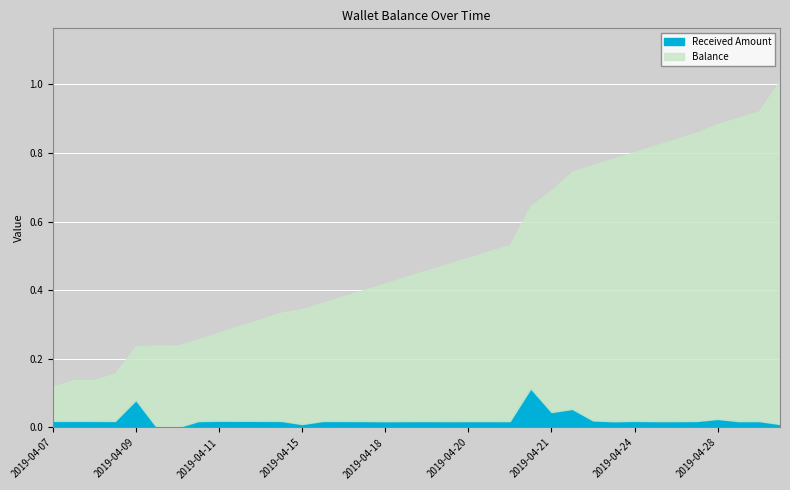

Reading left to right, transcribe all the data shown in this chart.

Balance: 2019-05-02=1.0	2019-05-01=0.9	2019-04-30=0.9	2019-04-28=0.9	2019-04-28=0.9	2019-04-27=0.8	2019-04-26=0.8	2019-04-24=0.8	2019-04-24=0.8	2019-04-24=0.8	2019-04-21=0.7	2019-04-21=0.7	2019-04-21=0.6	2019-04-20=0.5	2019-04-20=0.5	2019-04-20=0.5	2019-04-20=0.5	2019-04-20=0.5	2019-04-19=0.4	2019-04-18=0.4	2019-04-18=0.4	2019-04-17=0.4	2019-04-16=0.4	2019-04-15=0.3	2019-04-15=0.3	2019-04-14=0.3	2019-04-12=0.3	2019-04-11=0.3	2019-04-10=0.3	2019-04-10=0.2	2019-04-09=0.2	2019-04-09=0.2	2019-04-09=0.2	2019-04-09=0.1	2019-04-07=0.1	2019-04-07=0.1
Received Amount: 2019-05-02=0.0	2019-05-01=0.0	2019-04-30=0.0	2019-04-28=0.0	2019-04-28=0.0	2019-04-27=0.0	2019-04-26=0.0	2019-04-24=0.0	2019-04-24=0.0	2019-04-24=0.0	2019-04-21=0.1	2019-04-21=0.0	2019-04-21=0.1	2019-04-20=0.0	2019-04-20=0.0	2019-04-20=0.0	2019-04-20=0.0	2019-04-20=0.0	2019-04-19=0.0	2019-04-18=0.0	2019-04-18=0.0	2019-04-17=0.0	2019-04-16=0.0	2019-04-15=0.0	2019-04-15=0.0	2019-04-14=0.0	2019-04-12=0.0	2019-04-11=0.0	2019-04-10=0.0	2019-04-10=0.0	2019-04-09=0.0	2019-04-09=0.1	2019-04-09=0.0	2019-04-09=0.0	2019-04-07=0.0	2019-04-07=0.0